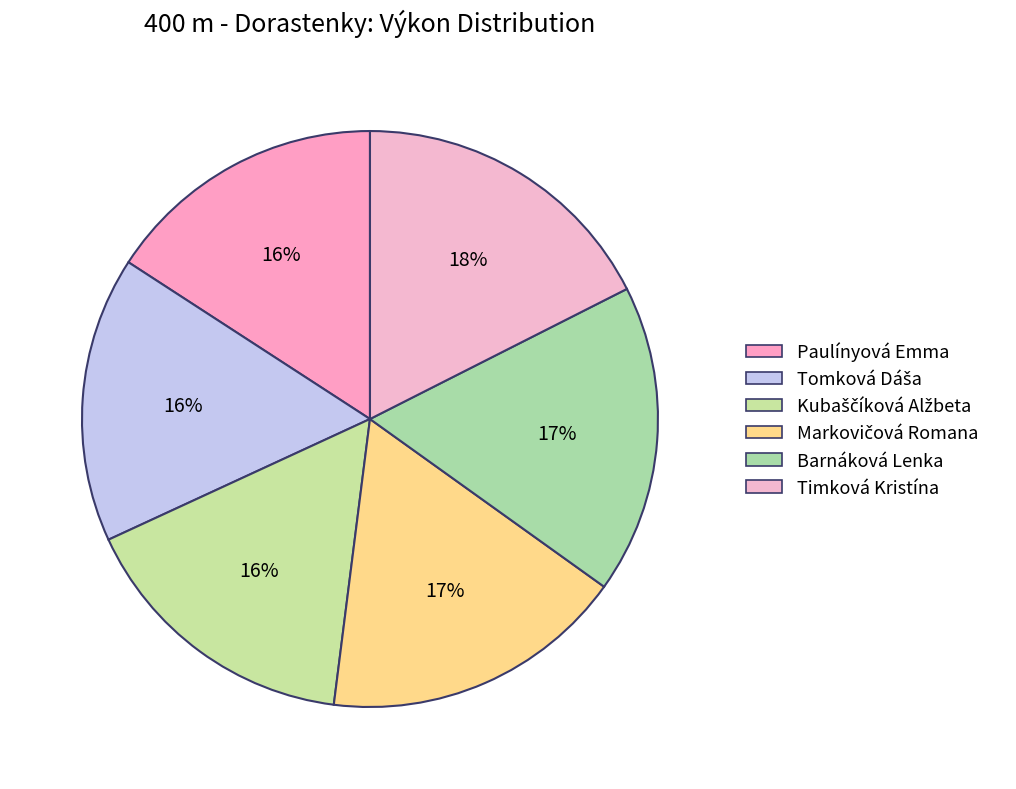

True or false: Paulínyová Emma accounts for 25% of the total.

False